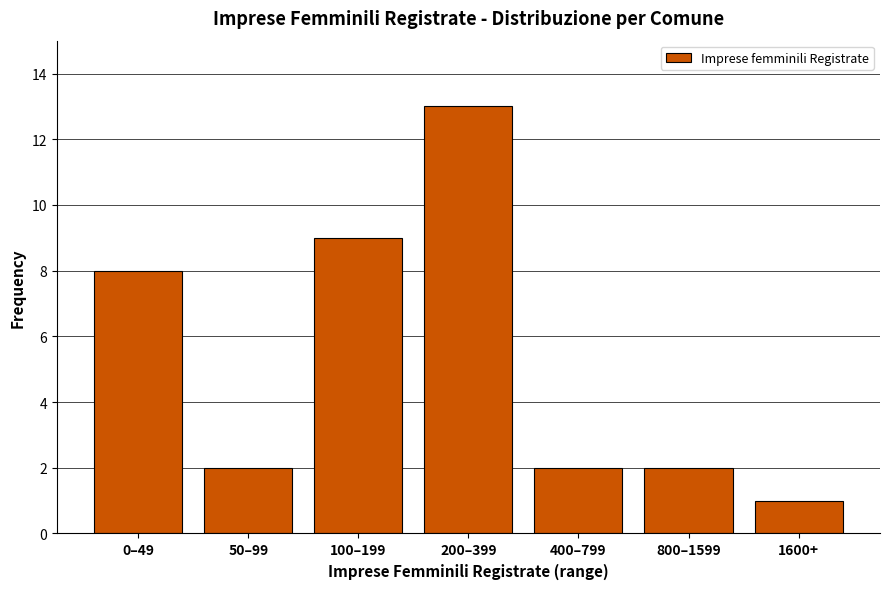

Reading left to right, transcribe all the data shown in this chart.

8	2	9	13	2	2	1